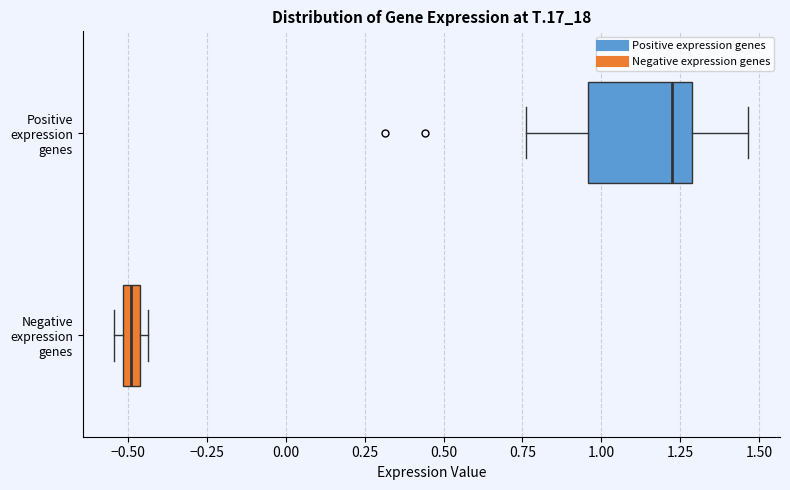

Which box's median line is the furthest to the right?

Positive expression genes